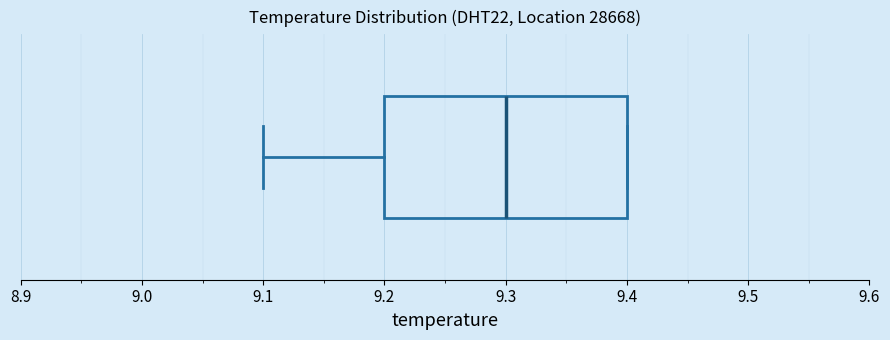

Read this box plot against the x-axis: the position of the median line, the range covered by the box, and the ends of both whiskers. The values are not printed on the chart, so give them approximately, as read against the axis.

median 9.3, box 9.2 to 9.4, whiskers 9.1 to 9.4